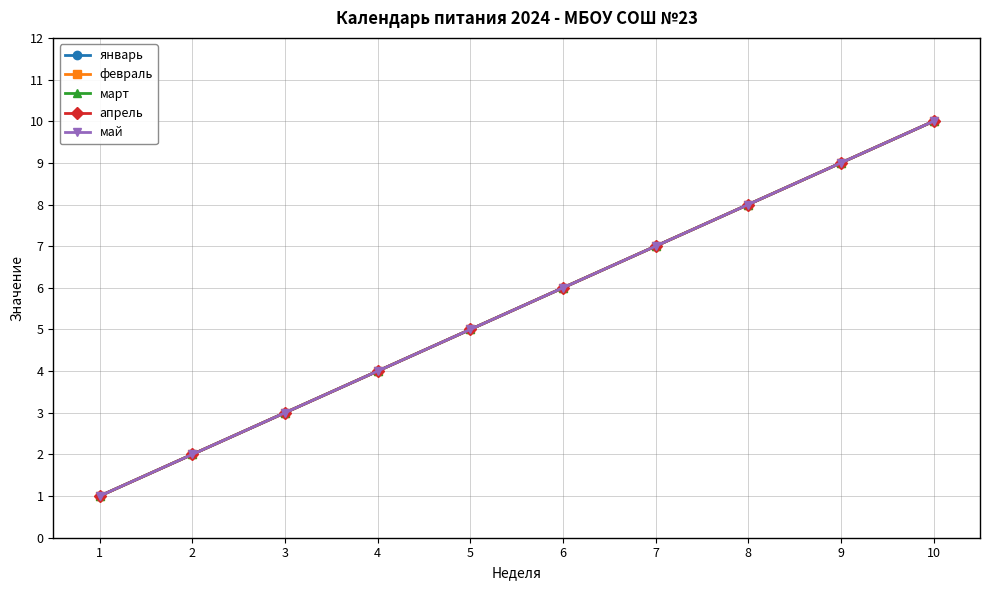

What is the value of the февраль point at the 6th from the left?

6